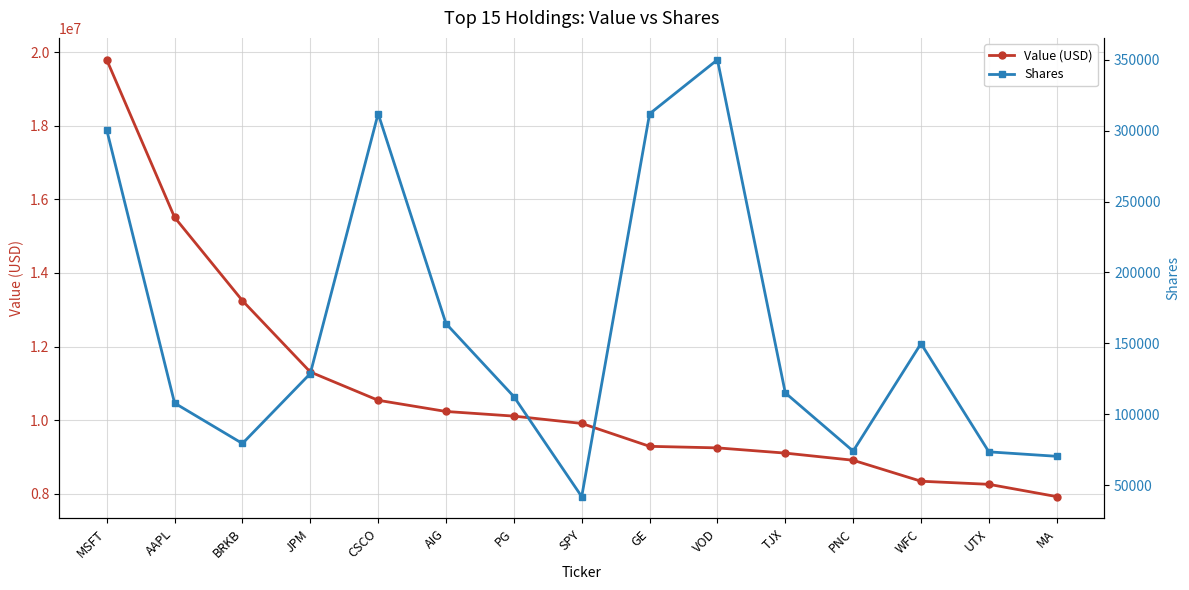

True or false: Value (USD) and Shares cross at least once.

False